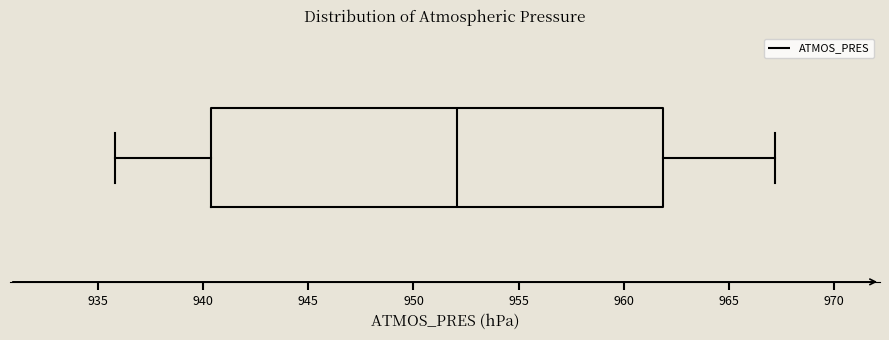

Where does the right whisker of the box end on the x-axis? The values are not printed on the chart, so give them approximately, as read against the axis.

967.0